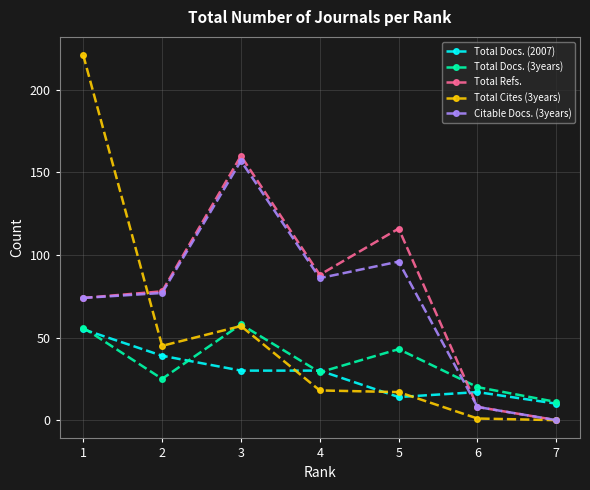

What is the value of the Total Docs. (2007) point at the 4th from the left?

30